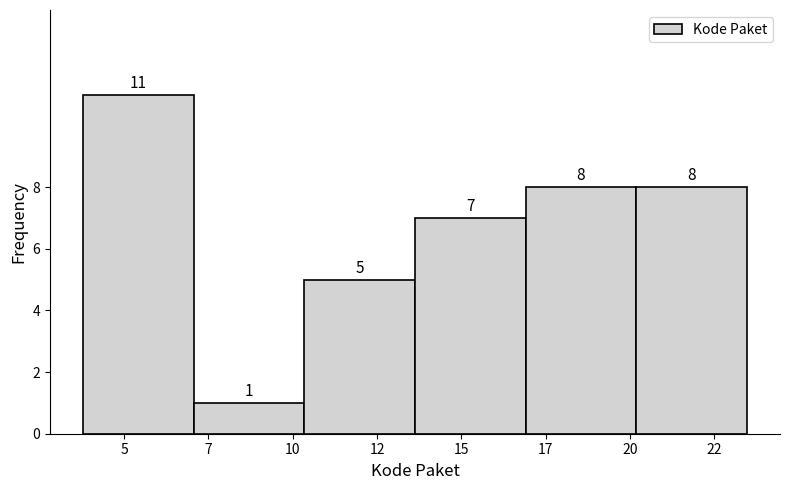

Reading left to right, what are all the values shown in this chart?

5=11	7=1	12=5	15=7	17=8	22=8